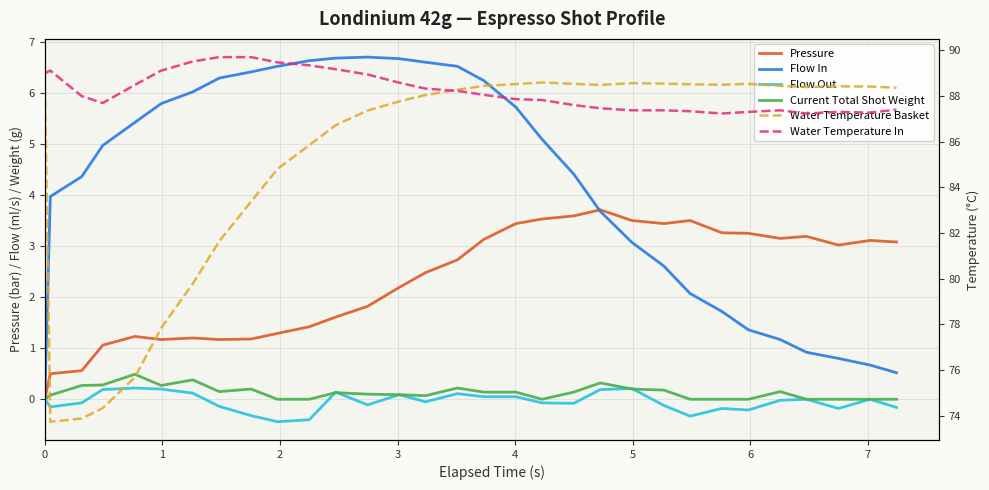

What is the spread (max minus min) of values at 4?

88.3